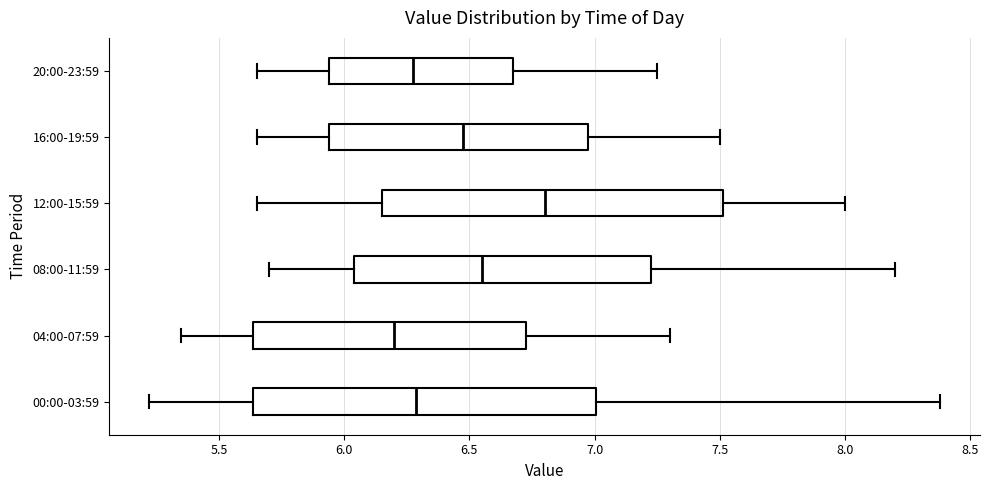

Reading bottom to top, transcribe this box plot: for each box, give where its median line is, the range the box spans, and where its two whiskers end, as read against the x-axis. The values are not printed on the chart, so give them approximately, as read against the axis.

00:00-03:59: median 6.30, box 5.65 to 7.00, whiskers 5.20 to 8.40
04:00-07:59: median 6.20, box 5.65 to 6.75, whiskers 5.35 to 7.30
08:00-11:59: median 6.55, box 6.05 to 7.25, whiskers 5.70 to 8.20
12:00-15:59: median 6.80, box 6.15 to 7.50, whiskers 5.65 to 8.00
16:00-19:59: median 6.50, box 5.95 to 7.00, whiskers 5.65 to 7.50
20:00-23:59: median 6.30, box 5.95 to 6.70, whiskers 5.65 to 7.25